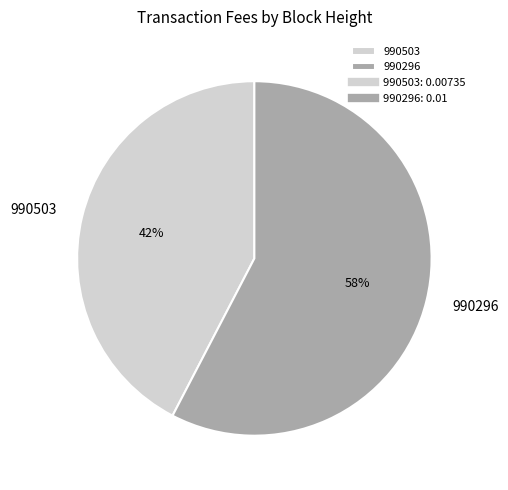

Which has a higher value, 990296 or 990503?

990296